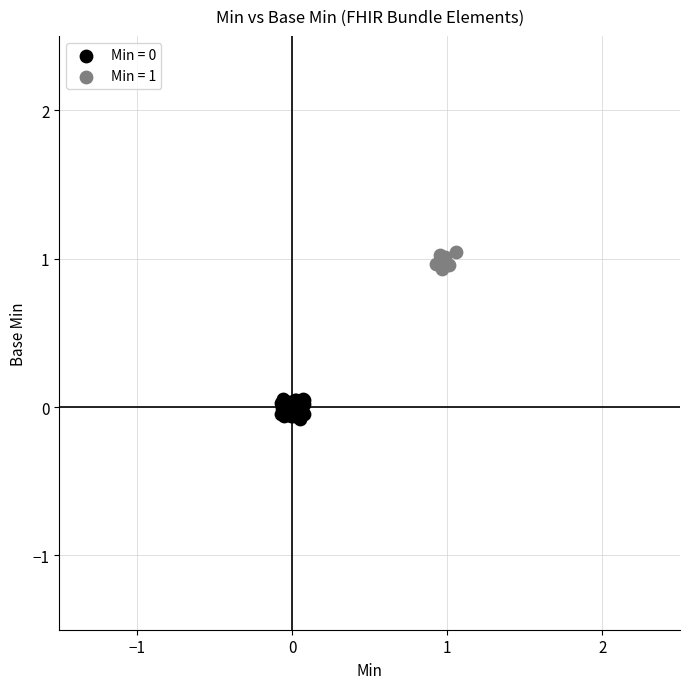

Which series contains the highest Y value?

Min = 1